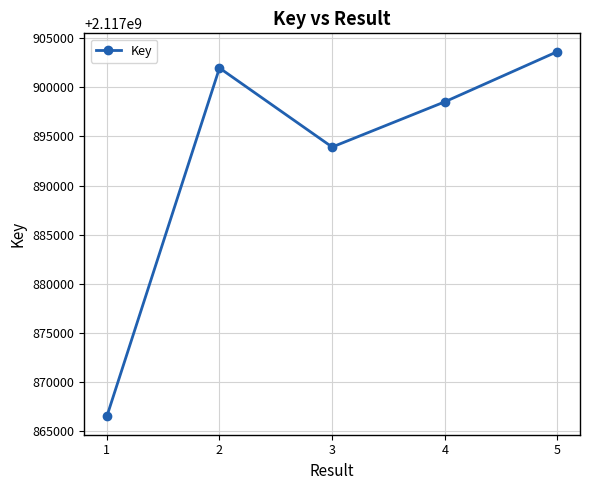

How many points are lower than both their immediate neighbors (excluding endpoints)?

1